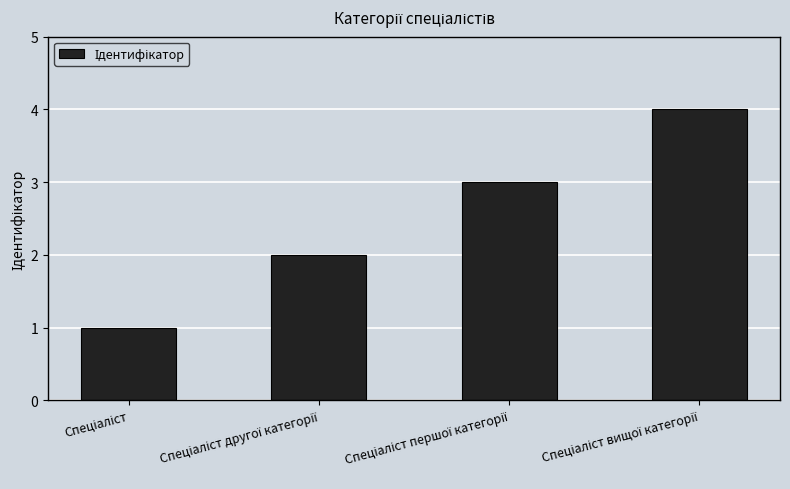

Count the number of data series in this chart.

1